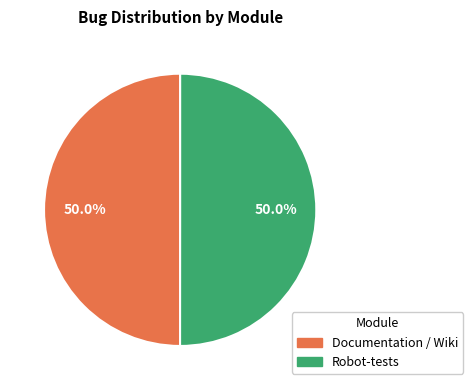

Do Robot-tests and Documentation / Wiki together represent more than half of the pie?

Yes